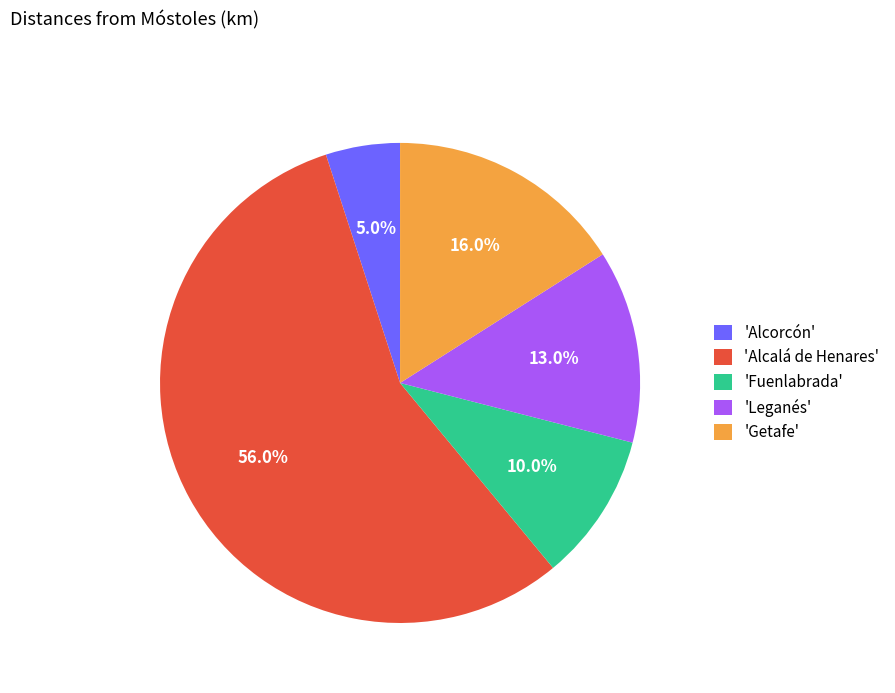

What percentage do 'Alcalá de Henares' and 'Alcorcón' together represent?

61.0%